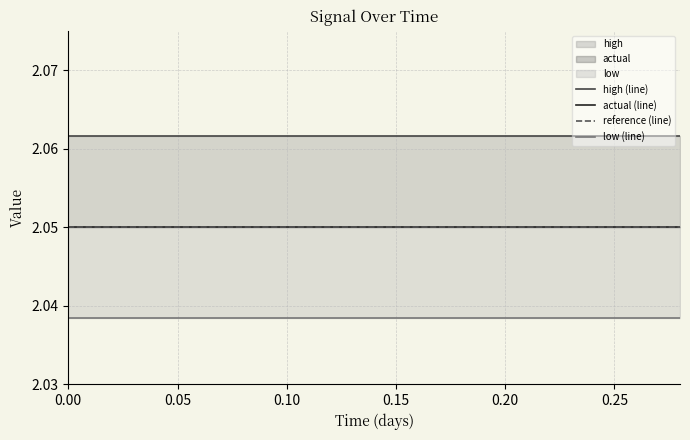

What is the approximate value of low (line) at 0.10?

2.0